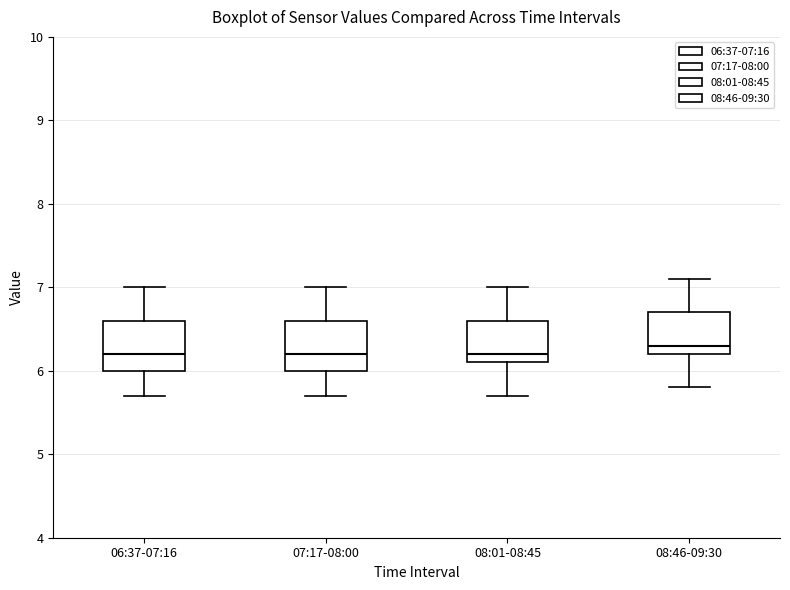

Where does the upper whisker of the box for 06:37-07:16 end on the y-axis? The values are not printed on the chart, so give them approximately, as read against the axis.

7.0